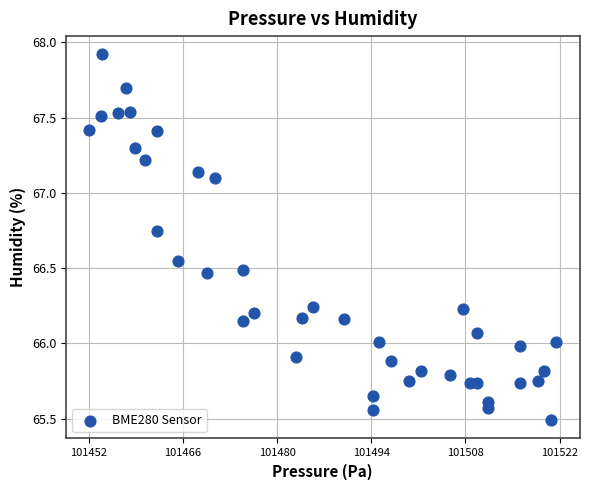

What is the range of Y values (max minus min)?

2.4